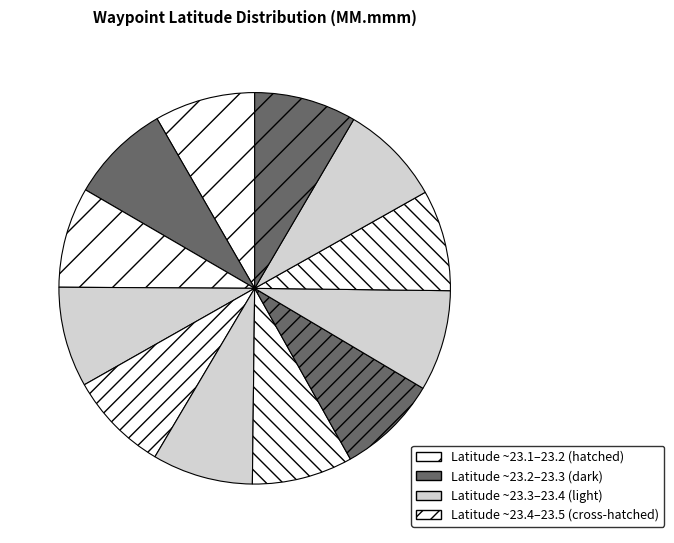

Is there a majority slice in this chart?

No